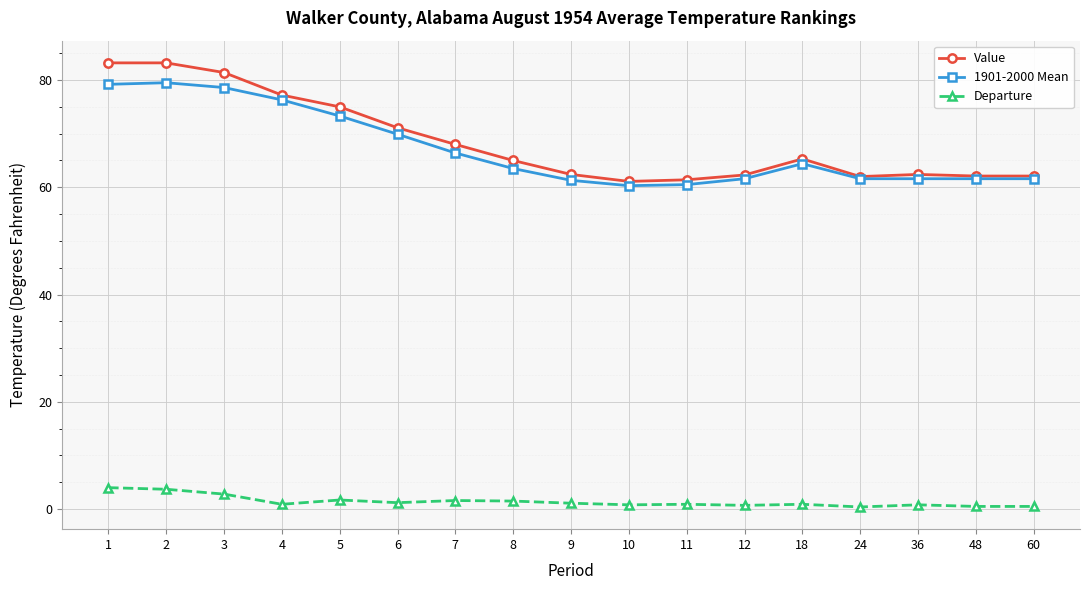

What is the maximum value for Value?

83.2